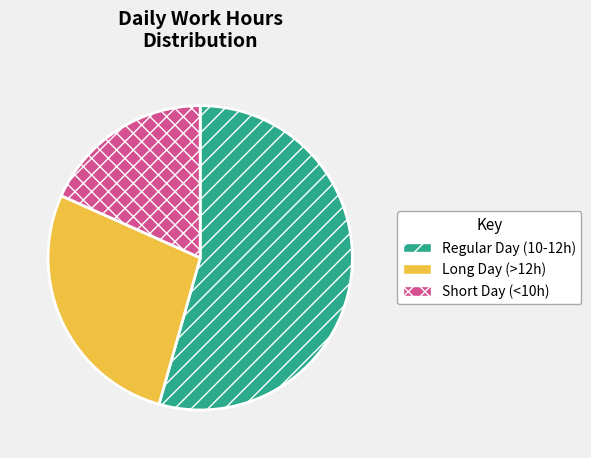

Count the number of slices in the pie.

3